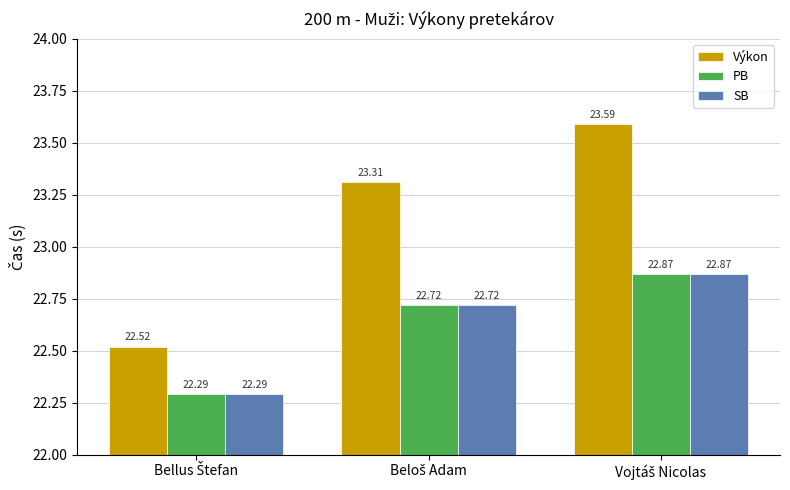

What are all the series names shown in the legend?

Výkon, PB, SB